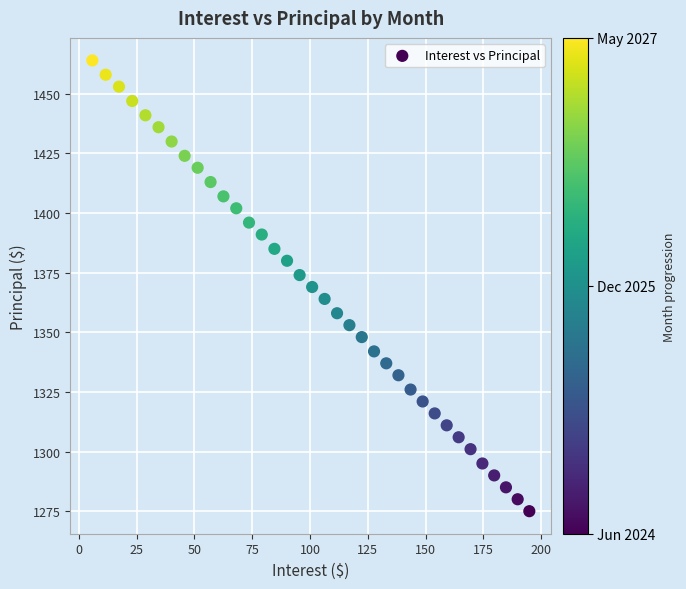

What is the range of Y values (max minus min)?

189